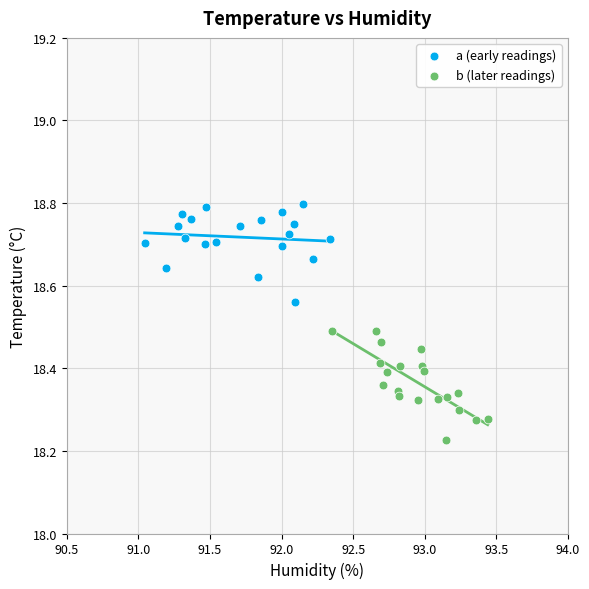

Which series has the largest Y range (max minus min)?

b (later readings)